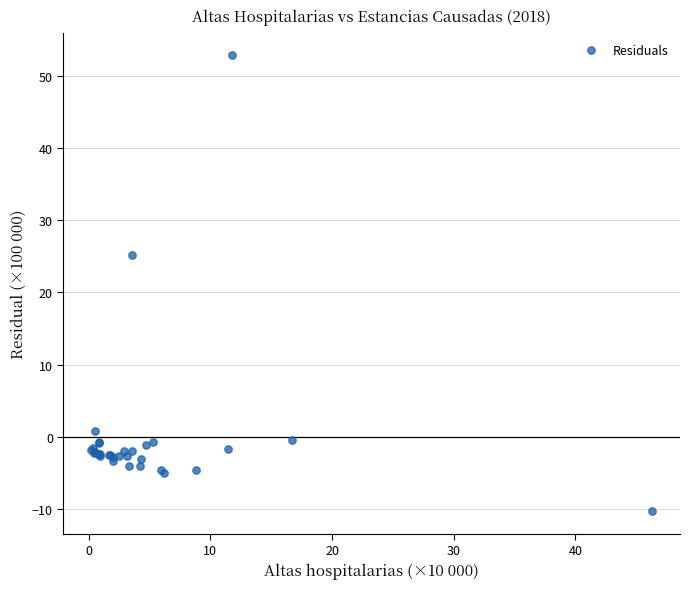

What Y value in the scatter plot is closest to 21?

25.2